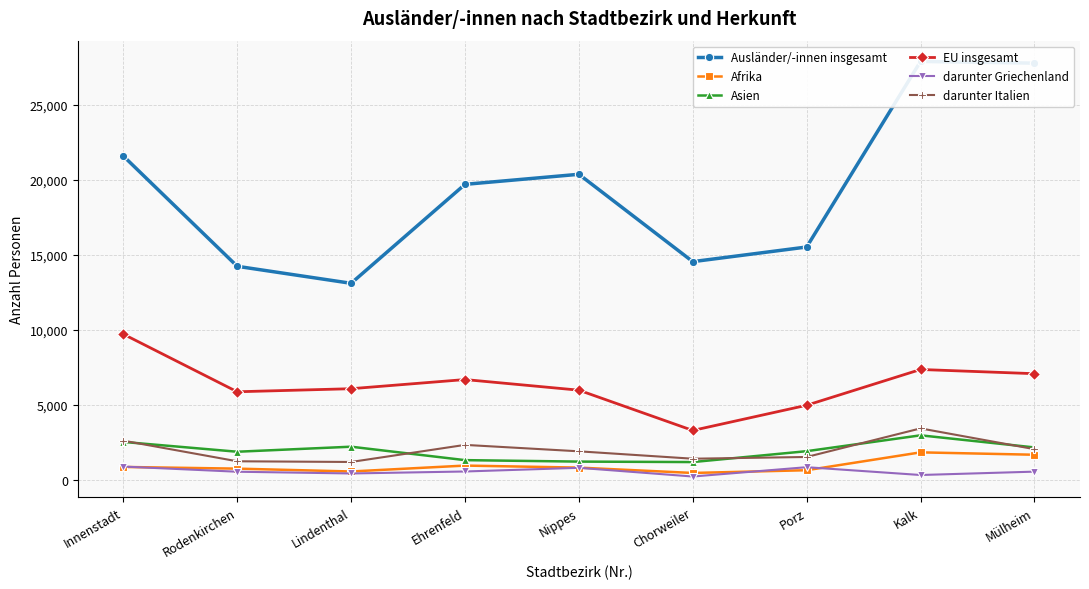

True or false: Ausländer/-innen insgesamt and Asien intersect in this chart.

False